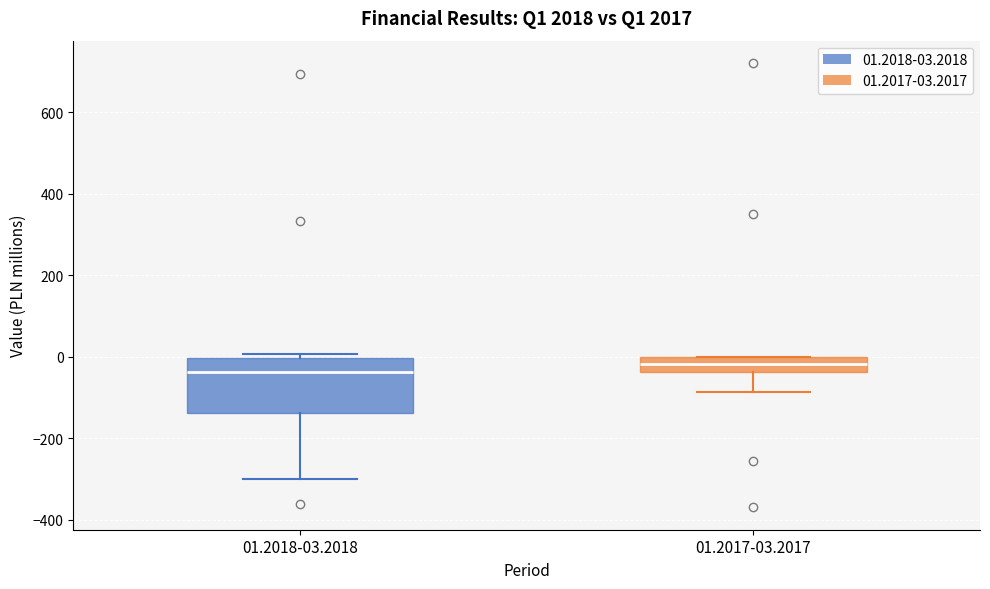

Reading left to right, read every box against the y-axis: the position of its median line, the range the box covers, and the ends of its whiskers. The values are not printed on the chart, so give them approximately, as read against the axis.

01.2018-03.2018: median -40, box -140 to 0, whiskers -300 to 0 (just above the box's upper edge)
01.2017-03.2017: median -20, box -40 to 0, whiskers -80 to 0